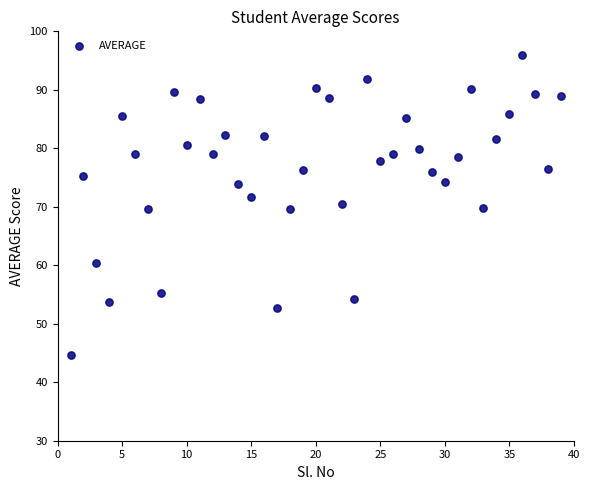

What is the range of Y values (max minus min)?

51.3